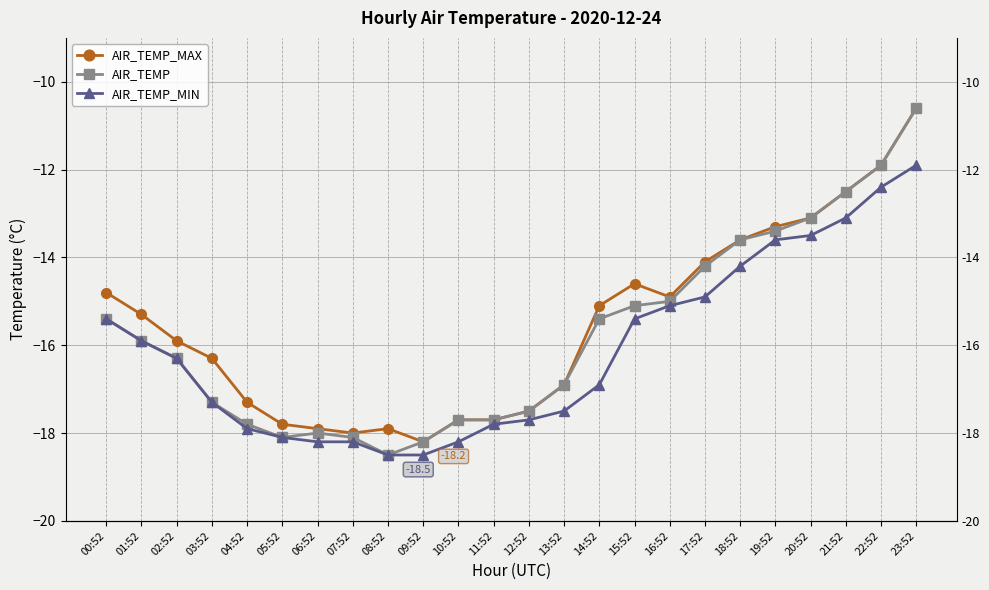

True or false: AIR_TEMP_MAX and AIR_TEMP_MIN cross at least once.

False